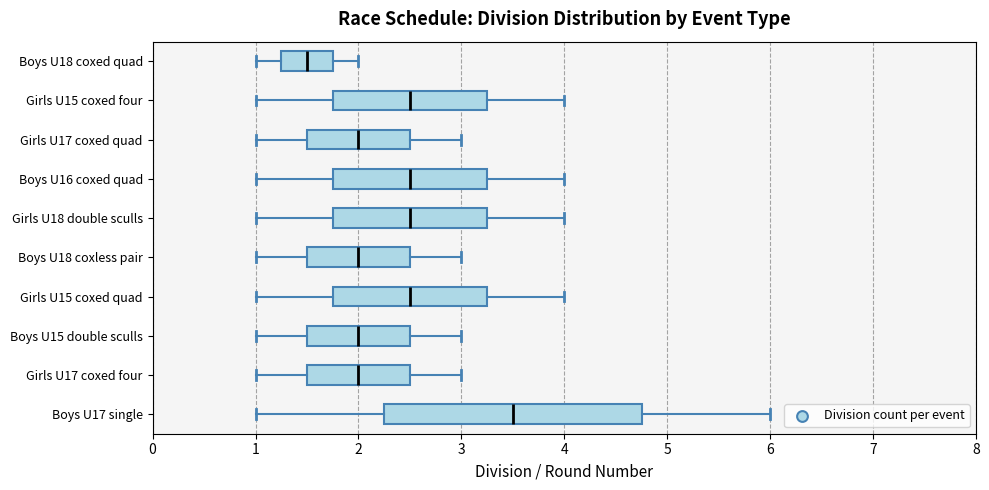

Reading bottom to top, transcribe this box plot: for each box, give where its median line is, the range the box spans, and where its two whiskers end, as read against the x-axis. The values are not printed on the chart, so give them approximately, as read against the axis.

Boys U17 single: median 3.5, box 2.3 to 4.8, whiskers 1.0 to 6.0
Girls U17 coxed four: median 2.0, box 1.5 to 2.5, whiskers 1.0 to 3.0
Boys U15 double sculls: median 2.0, box 1.5 to 2.5, whiskers 1.0 to 3.0
Girls U15 coxed quad: median 2.5, box 1.8 to 3.3, whiskers 1.0 to 4.0
Boys U18 coxless pair: median 2.0, box 1.5 to 2.5, whiskers 1.0 to 3.0
Girls U18 double sculls: median 2.5, box 1.8 to 3.3, whiskers 1.0 to 4.0
Boys U16 coxed quad: median 2.5, box 1.8 to 3.3, whiskers 1.0 to 4.0
Girls U17 coxed quad: median 2.0, box 1.5 to 2.5, whiskers 1.0 to 3.0
Girls U15 coxed four: median 2.5, box 1.8 to 3.3, whiskers 1.0 to 4.0
Boys U18 coxed quad: median 1.5, box 1.3 to 1.8, whiskers 1.0 to 2.0